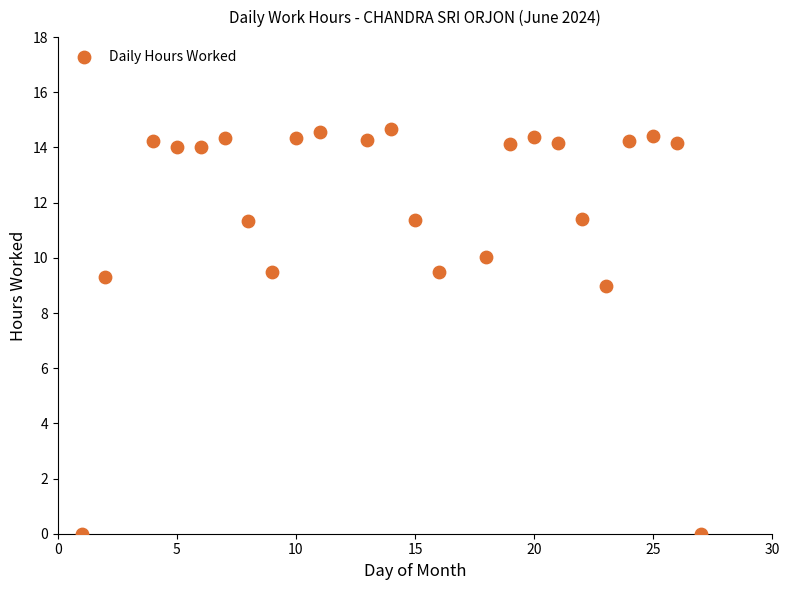

What is the range of Y values (max minus min)?

14.7